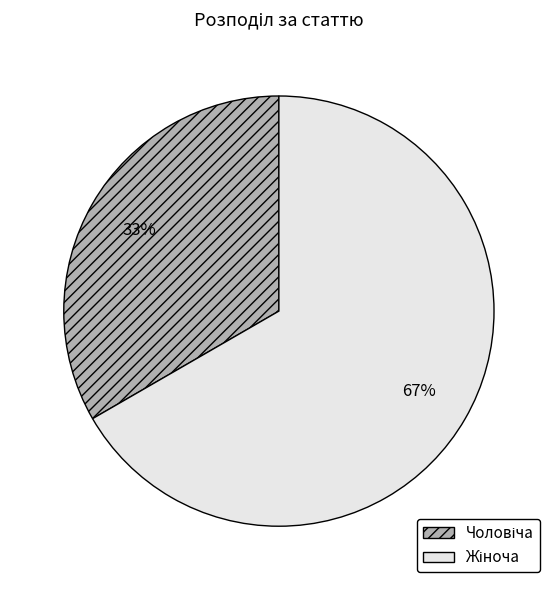

How many segments does this pie chart have?

2